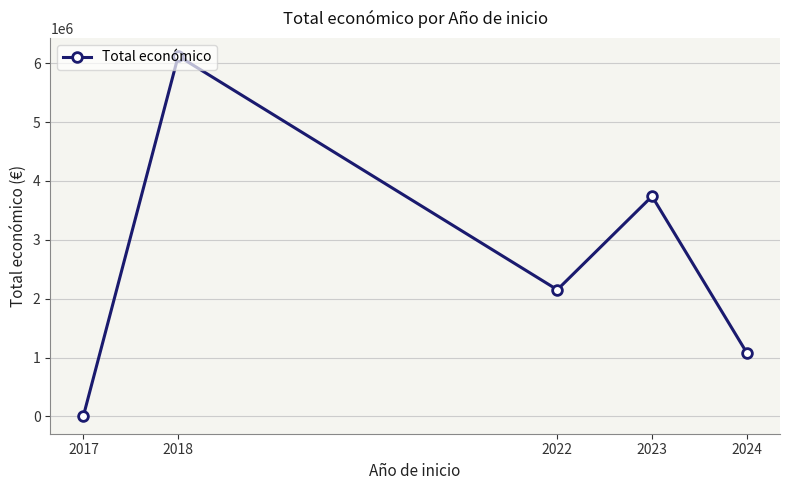

At which category does the chart reach its peak across all series?

2018